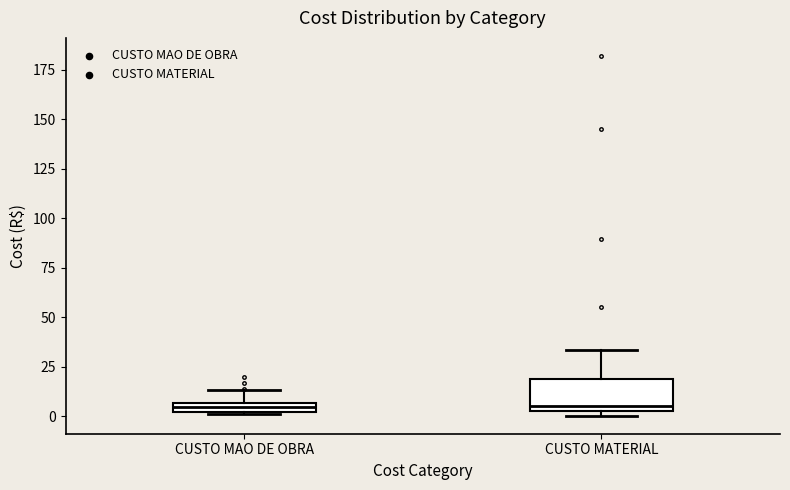

Comparing the boxes themselves (not the whiskers), which one is the tallest?

CUSTO MATERIAL